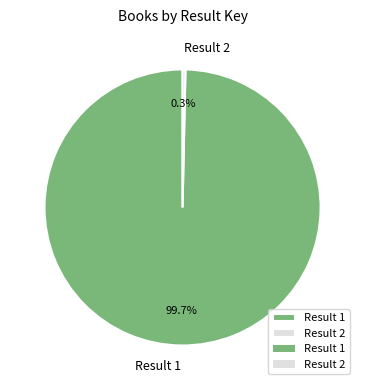

What is the largest slice in the pie chart?

Result 1